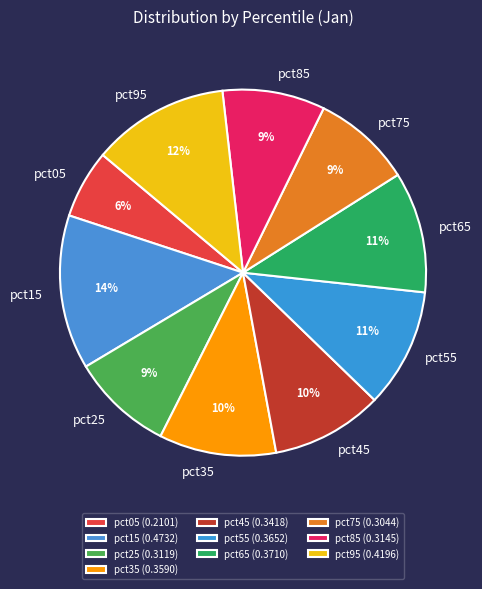

How many segments does this pie chart have?

10